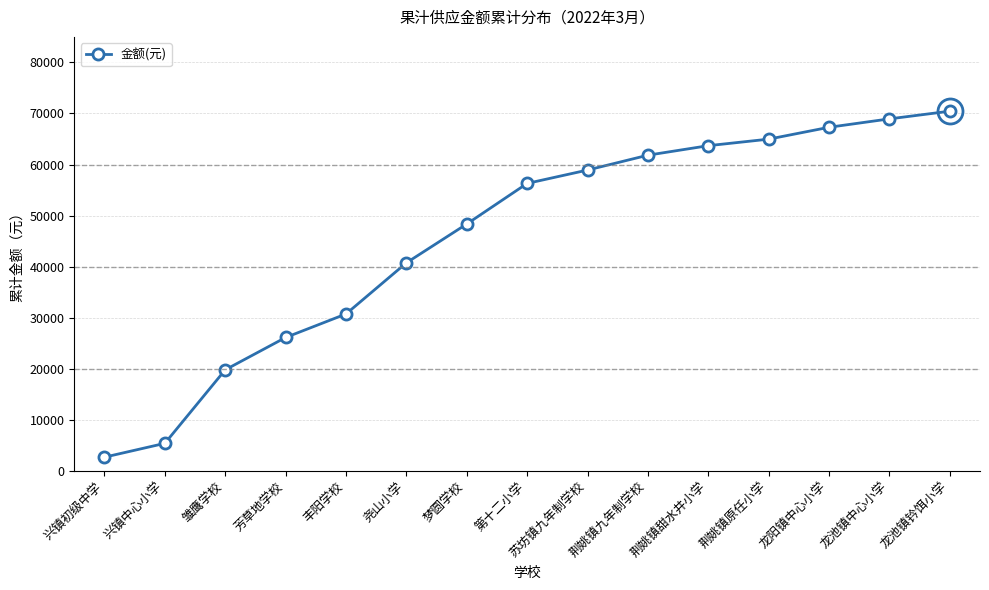

Which has a higher value, 芳草地学校 or 第十二小学?

第十二小学